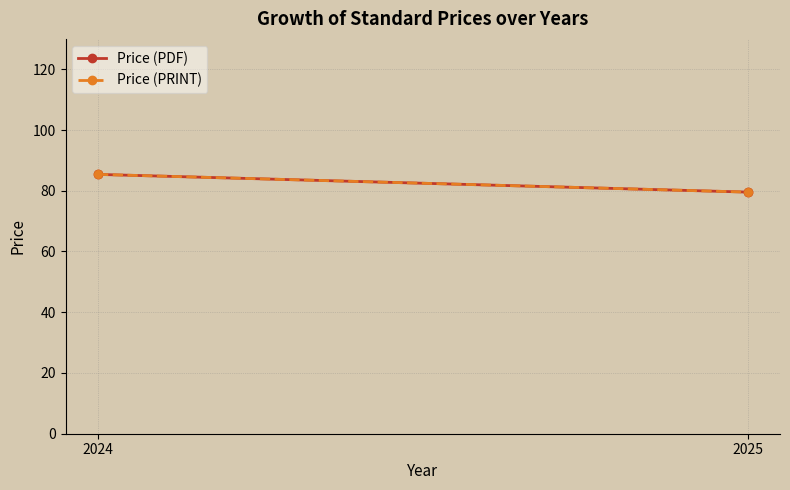

At which category is the sum across all series the highest?

2024